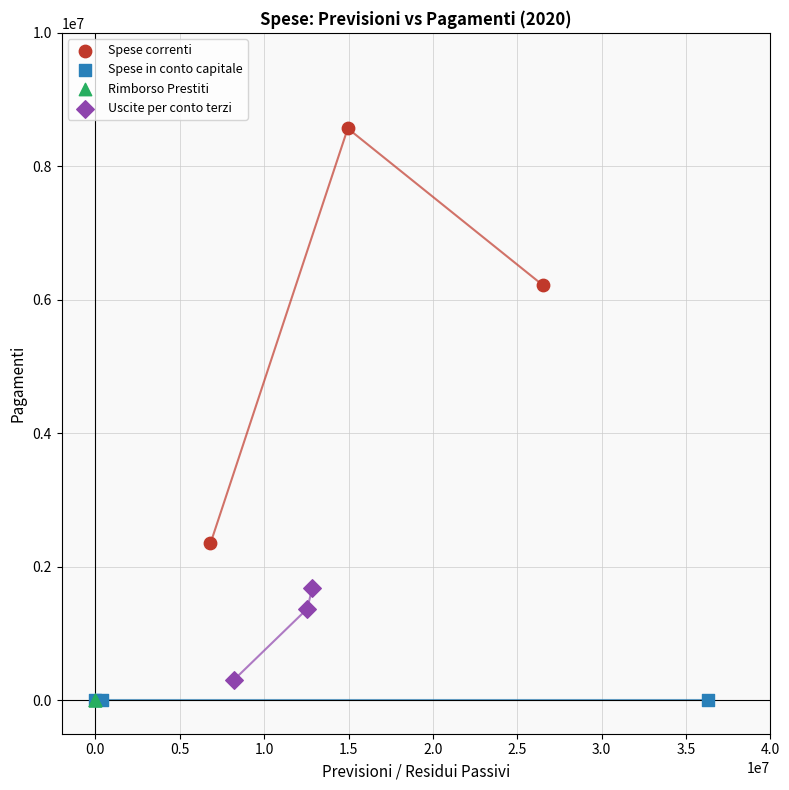

What are all the series names shown in the legend?

Spese correnti, Spese in conto capitale, Rimborso Prestiti, Uscite per conto terzi